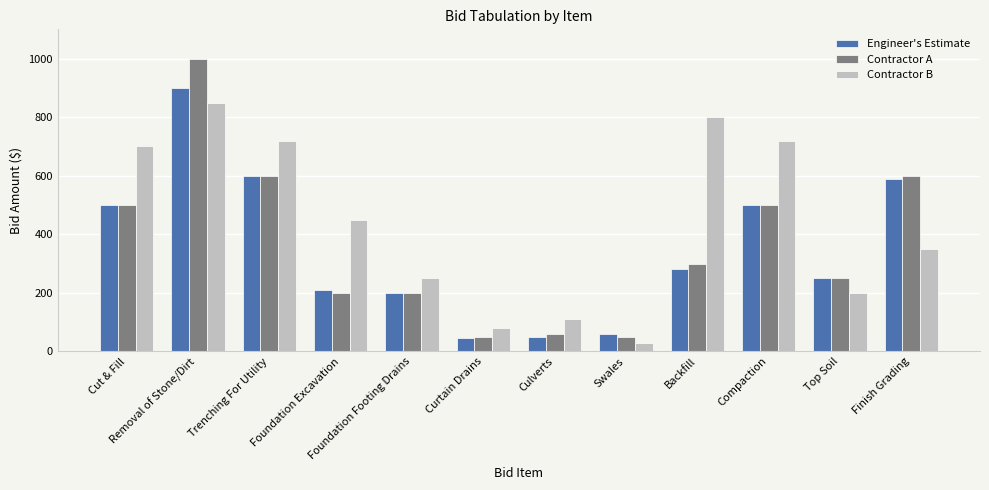

Rank the series at Foundation Excavation from lowest to highest value.

Contractor A, Engineer's Estimate, Contractor B